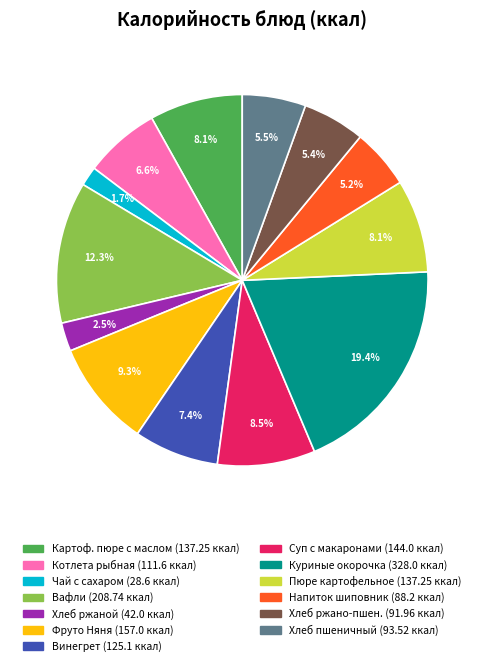

Count the number of slices in the pie.

13